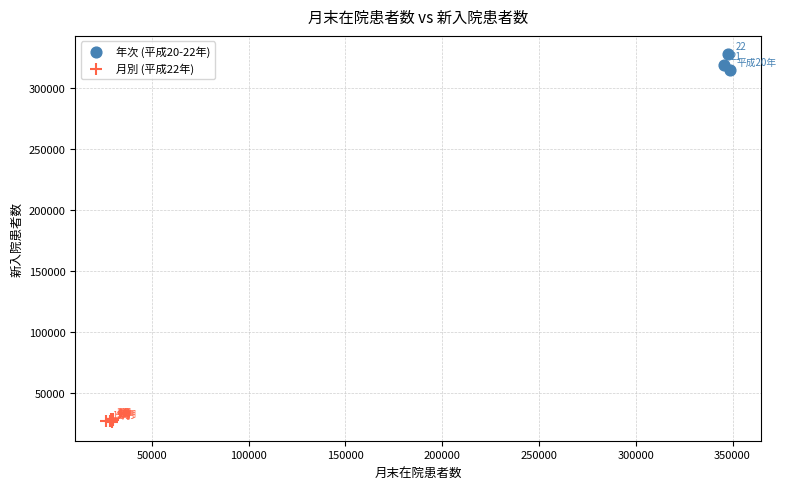

What are all the series names shown in the legend?

年次 (平成20-22年), 月別 (平成22年)